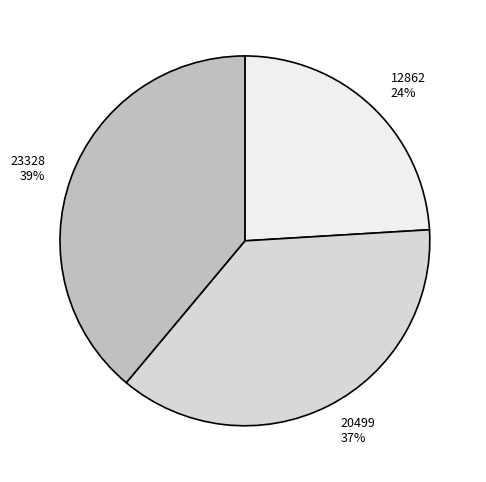

Does any single category account for the majority?

No